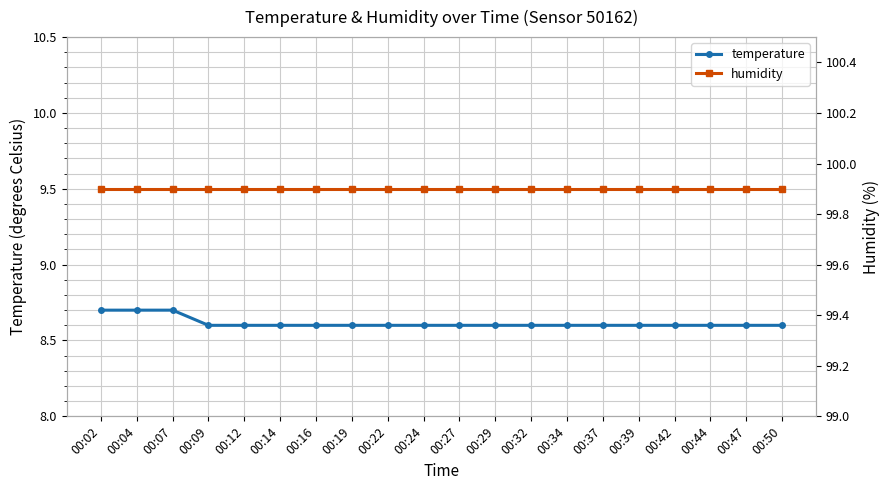

What is the total value across all series at 00:42?

108.5